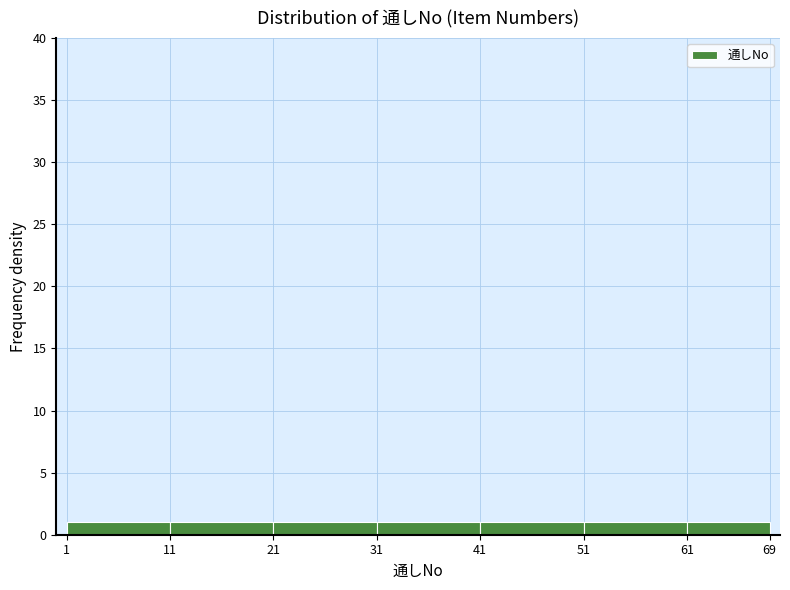

How tall is the bar that spans 61 to 69 on the x-axis? The values are not printed on the chart, so give them approximately, as read against the axis.

1